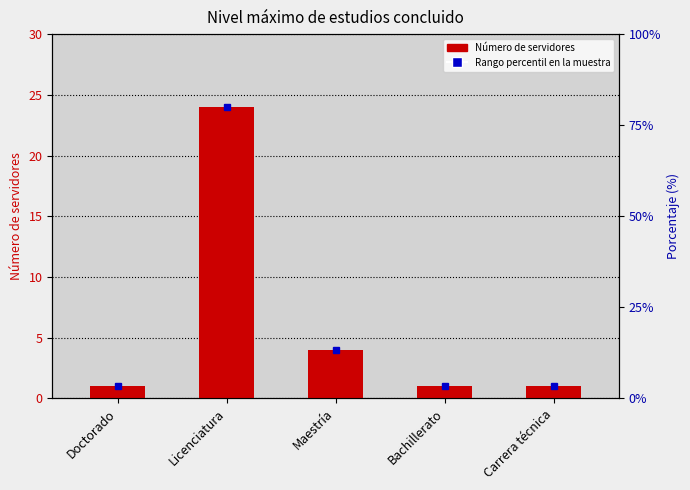

Are the bars grouped side by side (vs. stacked)?

No